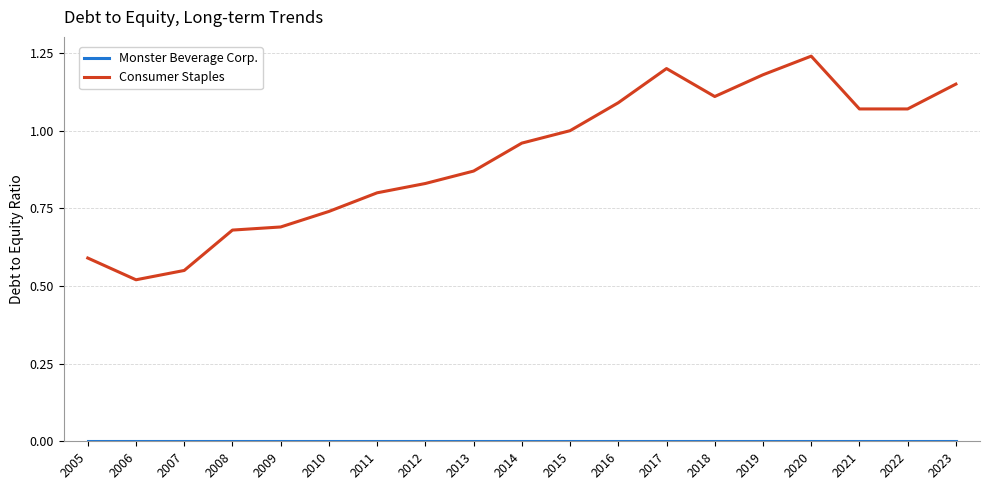

Is it true that Consumer Staples equals 0.6 at 2005?

True